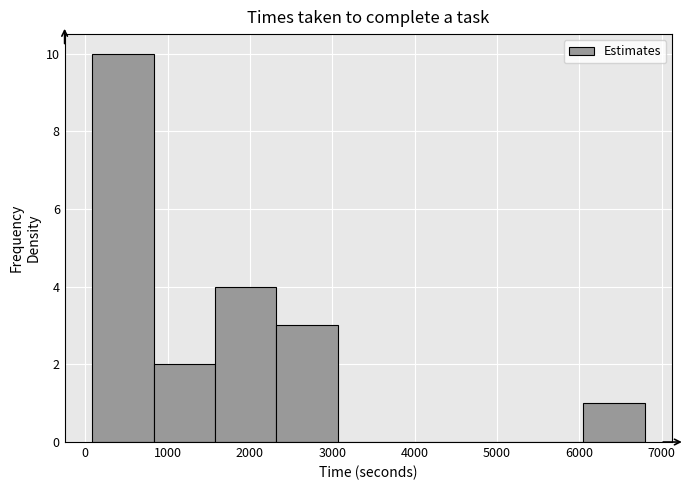

Over which range of the x-axis is the bar tallest?

100 to 800